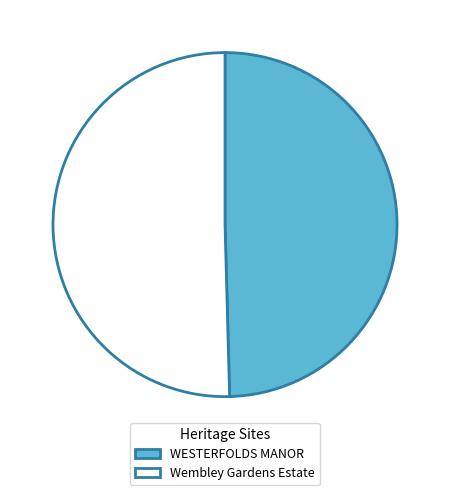

Rank the categories by value from lowest to highest.

WESTERFOLDS MANOR, Wembley Gardens Estate